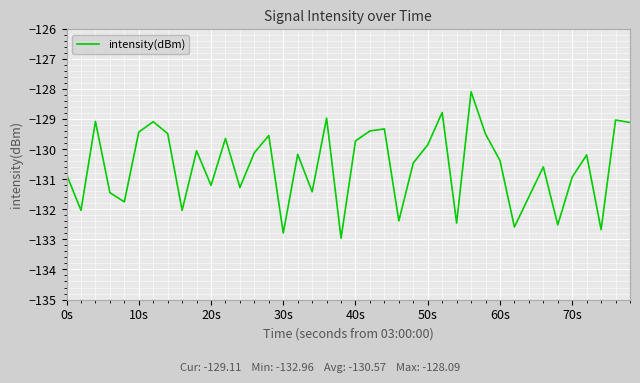

How many distinct data groups are displayed?

1